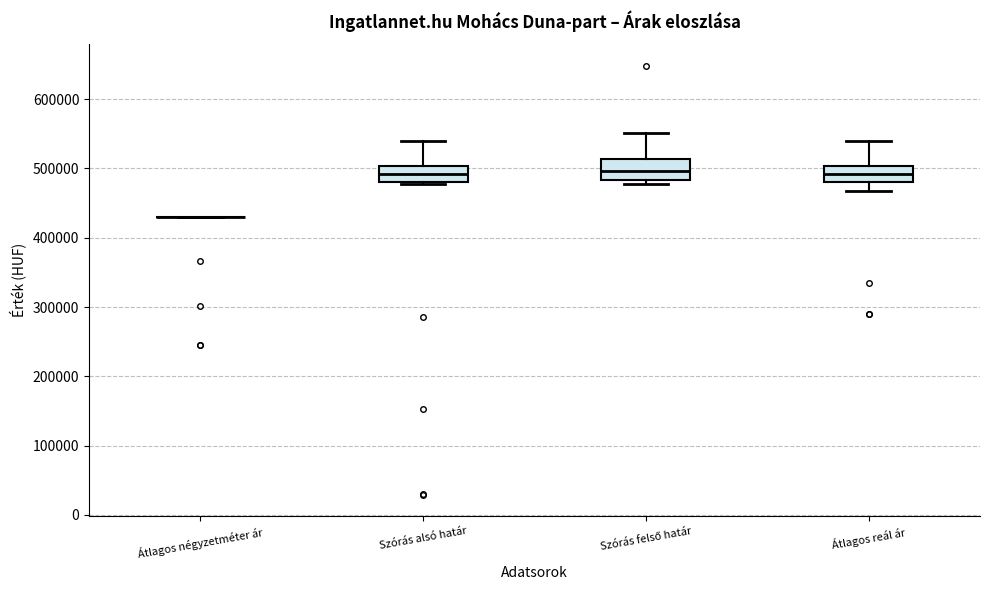

Reading left to right, transcribe this box plot: for each box, give where its median line is, the range the box spans, and where its two whiskers end, as read against the y-axis. The values are not printed on the chart, so give them approximately, as read against the axis.

Átlagos négyzetméter ár: box collapsed to a line at 430000, whiskers 430000 to 430000
Szórás alsó határ: median 490000, box 480000 to 500000, whiskers 480000 (just below the box's lower edge) to 540000
Szórás felső határ: median 500000, box 480000 to 510000, whiskers 480000 (just below the box's lower edge) to 550000
Átlagos reál ár: median 490000, box 480000 to 500000, whiskers 470000 to 540000